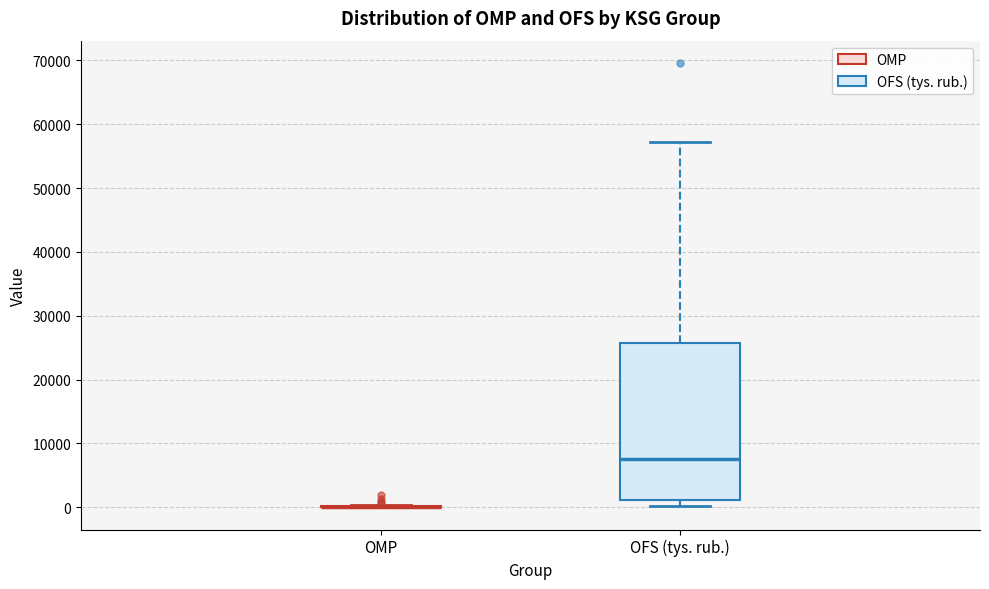

Comparing the boxes themselves (not the whiskers), which one is the tallest?

OFS (tys. rub.)